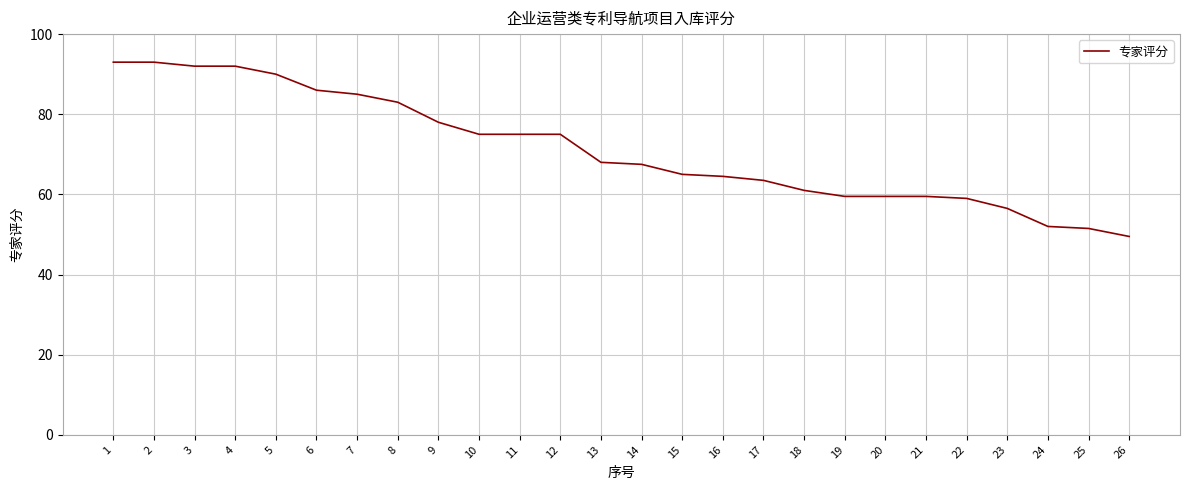

How many values are below 68?

13